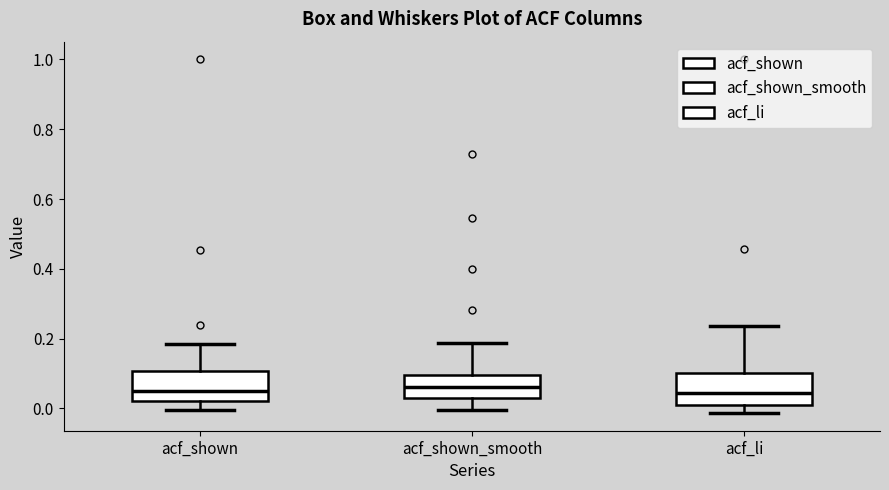

Reading left to right, transcribe this box plot: for each box, give where its median line is, the range the box spans, and where its two whiskers end, as read against the y-axis. The values are not printed on the chart, so give them approximately, as read against the axis.

acf_shown: median 0.06, box 0.02 to 0.10, whiskers 0.00 to 0.18
acf_shown_smooth: median 0.06, box 0.02 to 0.10, whiskers 0.00 to 0.18
acf_li: median 0.04, box 0.02 to 0.10, whiskers -0.02 to 0.24